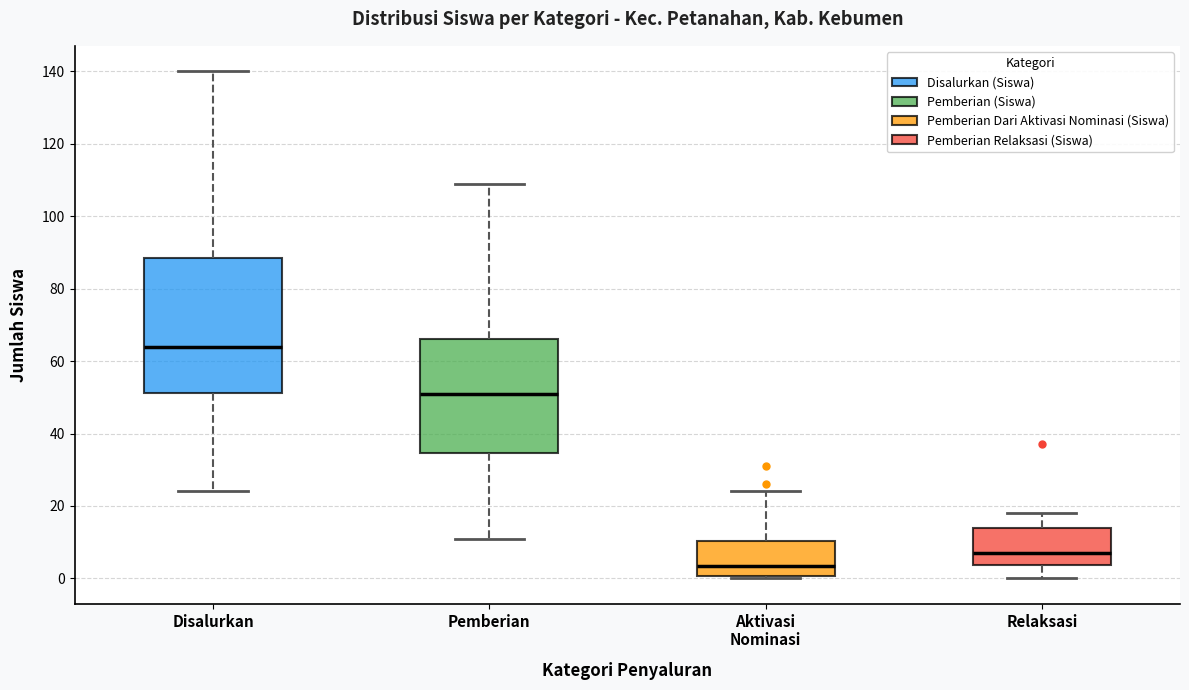

Which box's median line is the lowest?

Aktivasi Nominasi